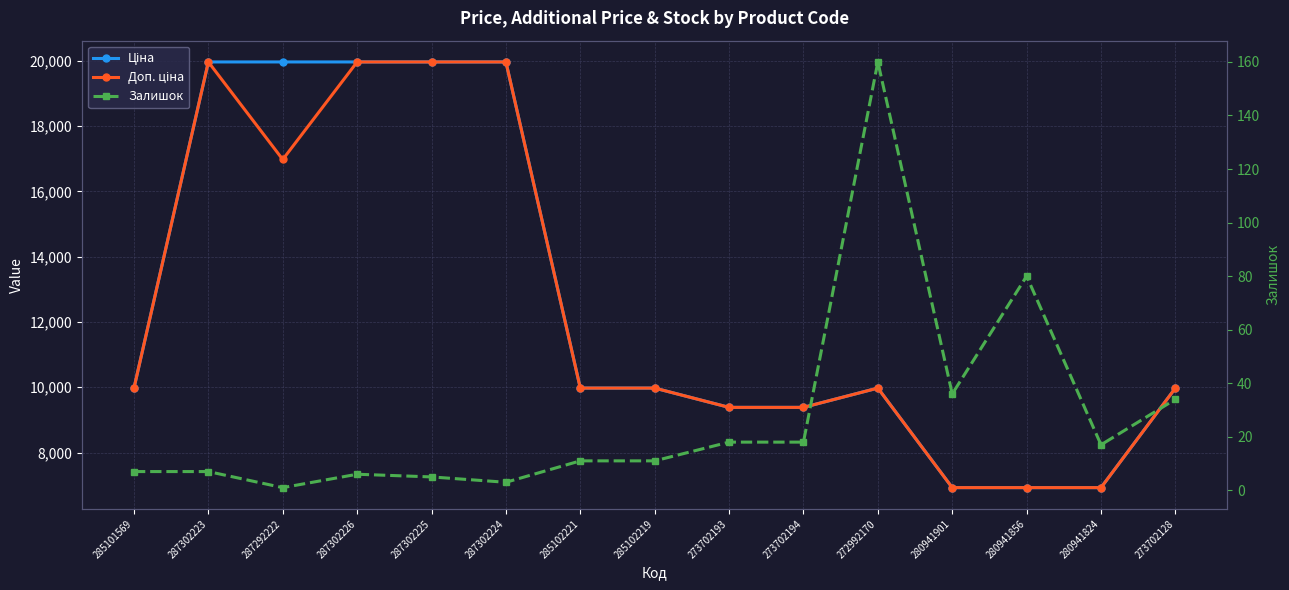

What is the sum of the Залишок values at 287302226 and 272992170?

166.0